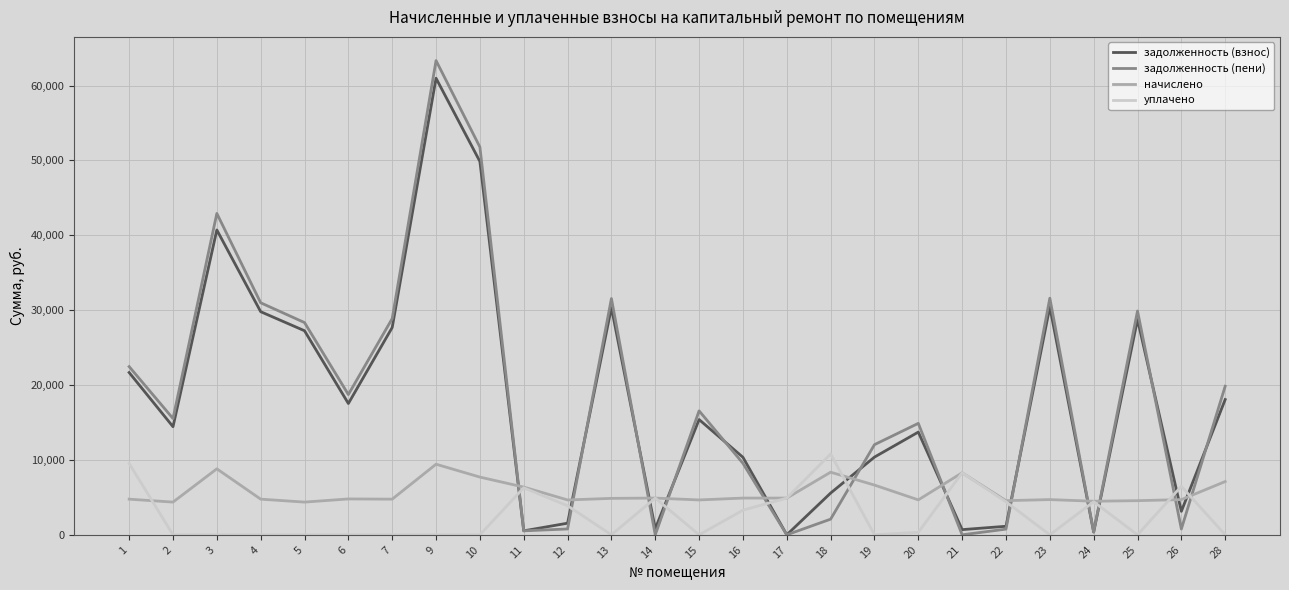

What is the sum of all задолженность (взнос) values?

461142.8